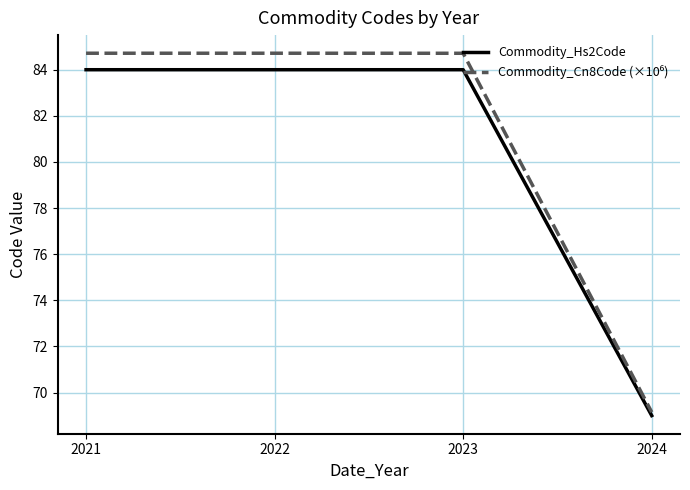

At how many categories does at least one series exceed 82?

3